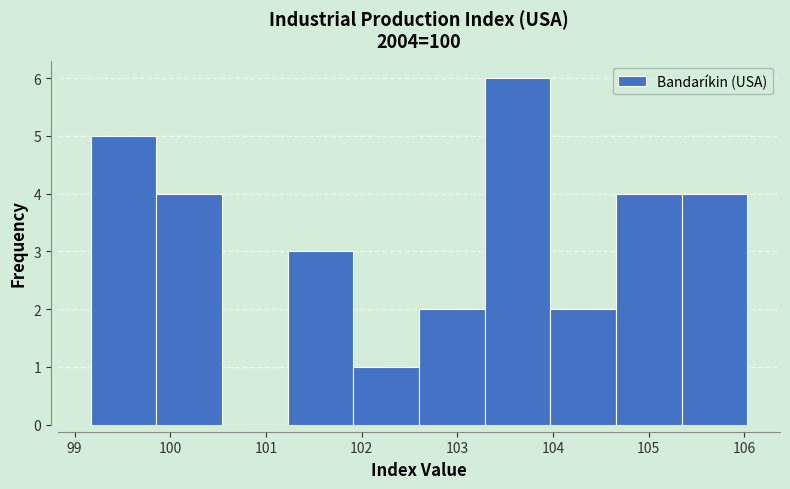

Reading left to right, list every bar in this chart as the range it spans on the x-axis followed by its height. Neither the bar edges nor the heights are printed on the chart, so give them approximately, as read against the axes.

99.2 to 99.9: 5
99.9 to 100.5: 4
100.5 to 101.2: 0
101.2 to 101.9: 3
101.9 to 102.6: 1
102.6 to 103.3: 2
103.3 to 104.0: 6
104.0 to 104.7: 2
104.7 to 105.3: 4
105.3 to 106.0: 4